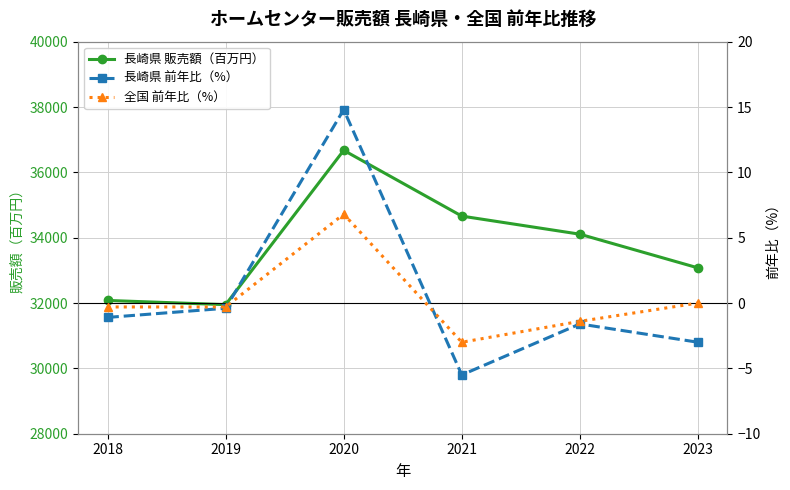

Reading right to left, extract all data points from this chart.

長崎県 販売額（百万円）: 2023=33076.0	2022=34107.0	2021=34661.0	2020=36674.0	2019=31951.0	2018=32079.0
長崎県 前年比（%）: 2023=-3.0	2022=-1.6	2021=-5.5	2020=14.8	2019=-0.4	2018=-1.1
全国 前年比（%）: 2023=0.0	2022=-1.4	2021=-3.0	2020=6.8	2019=-0.3	2018=-0.3